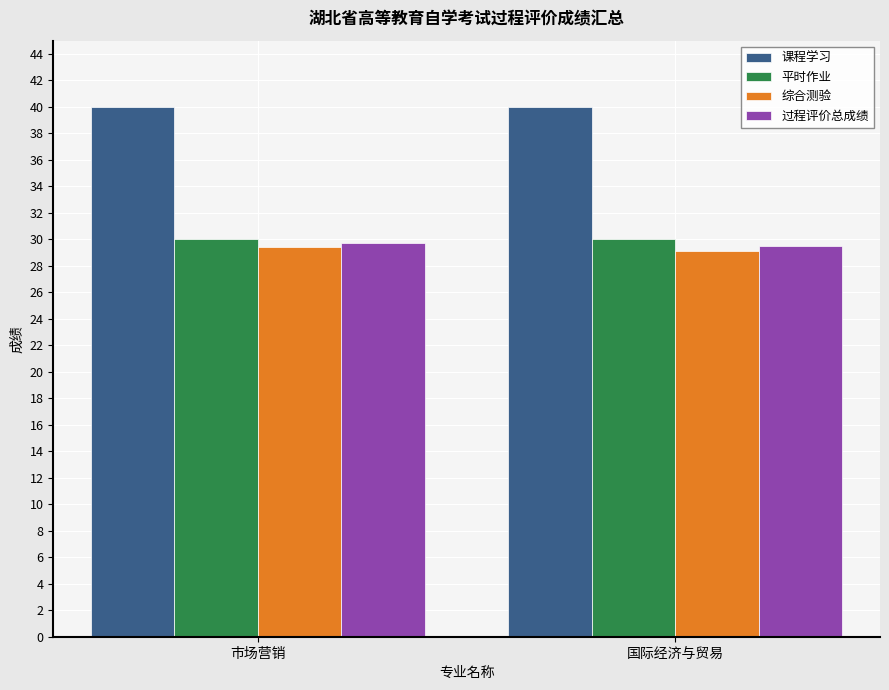

What is the approximate value of 综合测验 at 市场营销?

29.4